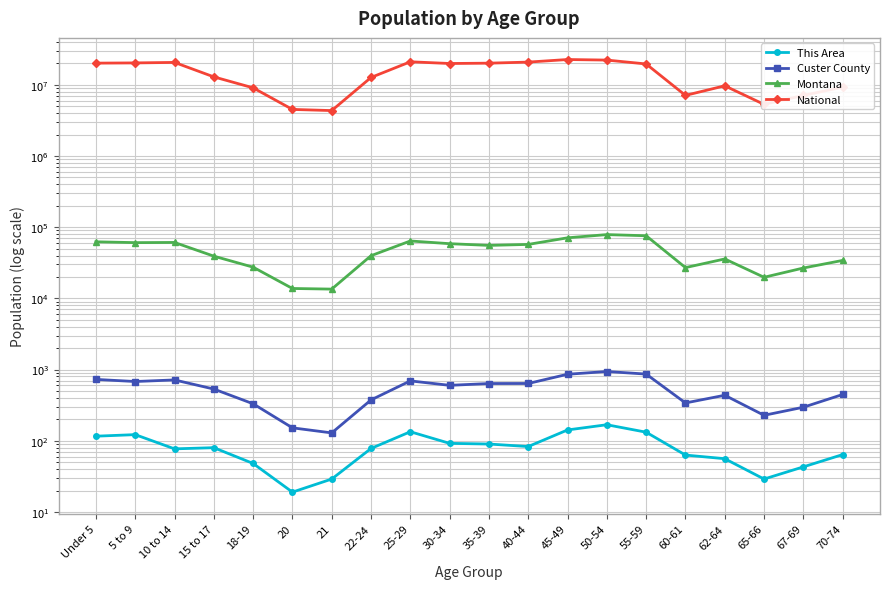

Which series has the largest range (max minus min)?

National